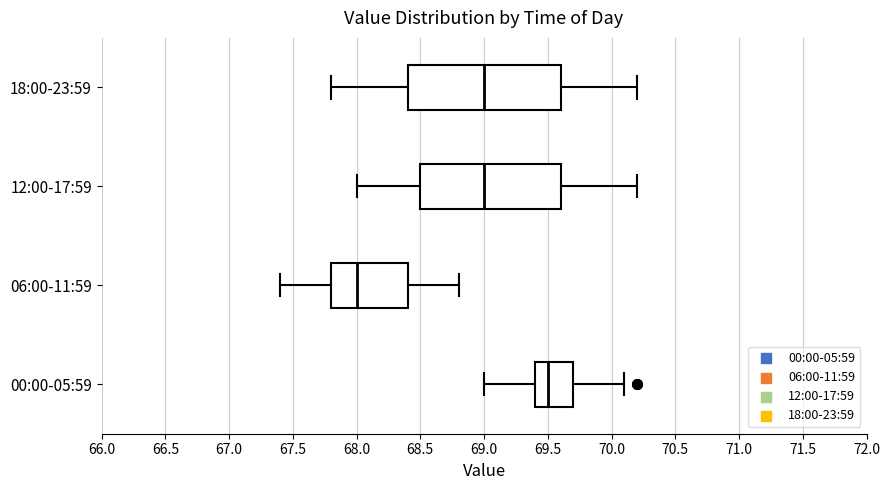

Reading bottom to top, transcribe this box plot: for each box, give where its median line is, the range the box spans, and where its two whiskers end, as read against the x-axis. The values are not printed on the chart, so give them approximately, as read against the axis.

00:00-05:59: median 69.5, box 69.4 to 69.7, whiskers 69.0 to 70.1
06:00-11:59: median 68.0, box 67.8 to 68.4, whiskers 67.4 to 68.8
12:00-17:59: median 69.0, box 68.5 to 69.6, whiskers 68.0 to 70.2
18:00-23:59: median 69.0, box 68.4 to 69.6, whiskers 67.8 to 70.2